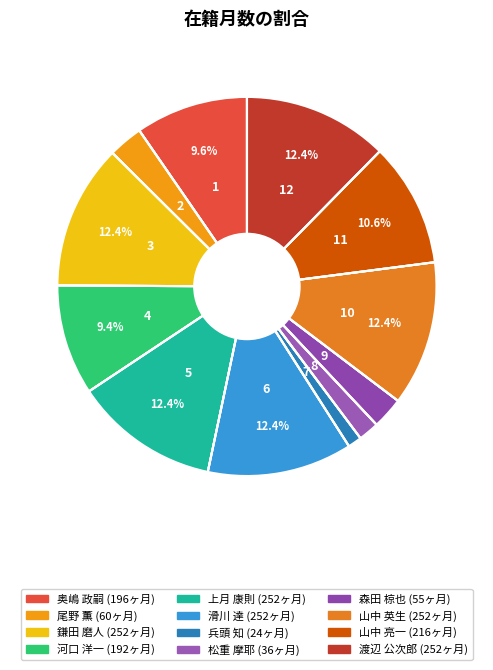

What is the smallest slice in the pie chart?

兵頭 知